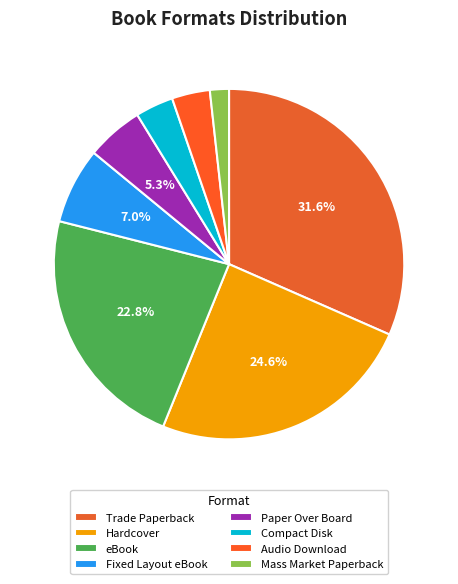

Does any single category account for the majority?

No